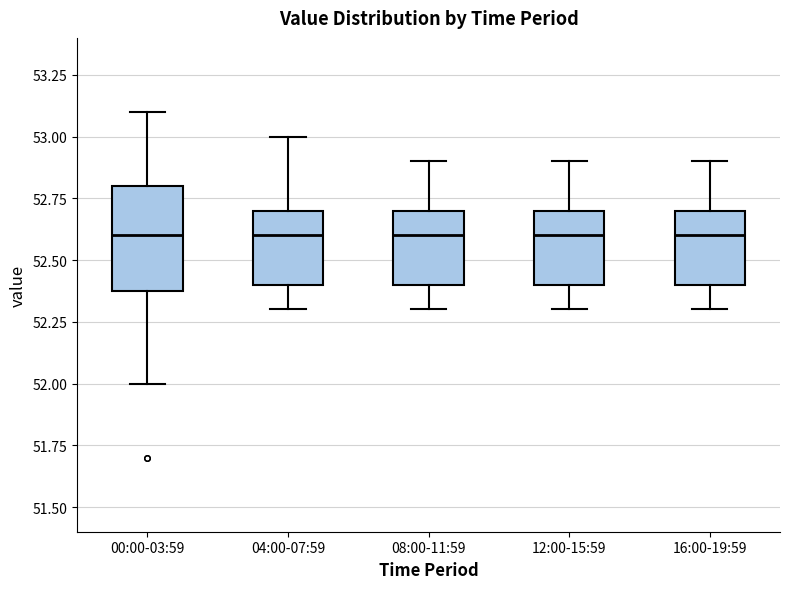

Reading left to right, read every box against the y-axis: the position of its median line, the range the box covers, and the ends of its whiskers. The values are not printed on the chart, so give them approximately, as read against the axis.

00:00-03:59: median 52.6, box 52.4 to 52.8, whiskers 52.0 to 53.1
04:00-07:59: median 52.6, box 52.4 to 52.7, whiskers 52.3 to 53.0
08:00-11:59: median 52.6, box 52.4 to 52.7, whiskers 52.3 to 52.9
12:00-15:59: median 52.6, box 52.4 to 52.7, whiskers 52.3 to 52.9
16:00-19:59: median 52.6, box 52.4 to 52.7, whiskers 52.3 to 52.9